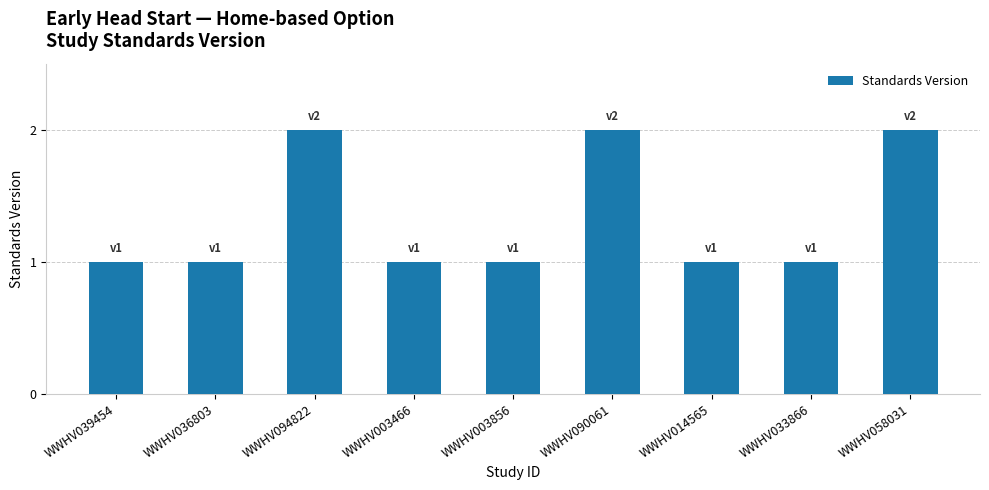

Are the bars grouped side by side (vs. stacked)?

No